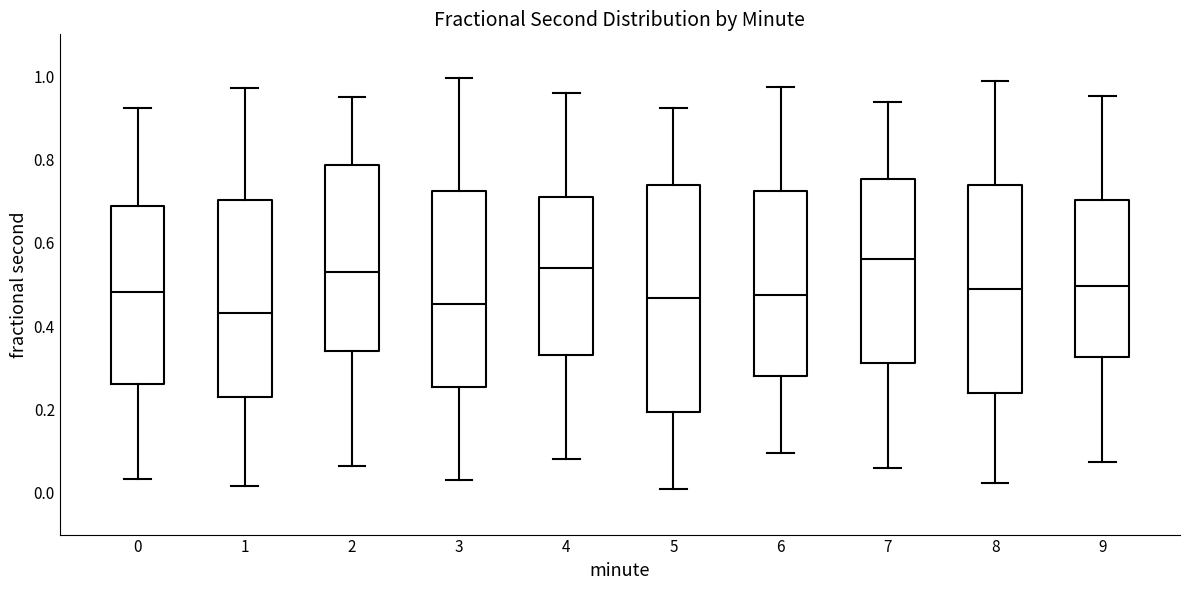

Reading left to right, transcribe this box plot: for each box, give where its median line is, the range the box spans, and where its two whiskers end, as read against the y-axis. The values are not printed on the chart, so give them approximately, as read against the axis.

0: median 0.48, box 0.26 to 0.68, whiskers 0.04 to 0.92
1: median 0.44, box 0.24 to 0.70, whiskers 0.02 to 0.98
2: median 0.52, box 0.34 to 0.78, whiskers 0.06 to 0.94
3: median 0.46, box 0.26 to 0.72, whiskers 0.04 to 1.00
4: median 0.54, box 0.34 to 0.70, whiskers 0.08 to 0.96
5: median 0.46, box 0.20 to 0.74, whiskers 0.00 to 0.92
6: median 0.48, box 0.28 to 0.72, whiskers 0.10 to 0.98
7: median 0.56, box 0.32 to 0.76, whiskers 0.06 to 0.94
8: median 0.48, box 0.24 to 0.74, whiskers 0.02 to 0.98
9: median 0.50, box 0.32 to 0.70, whiskers 0.08 to 0.96